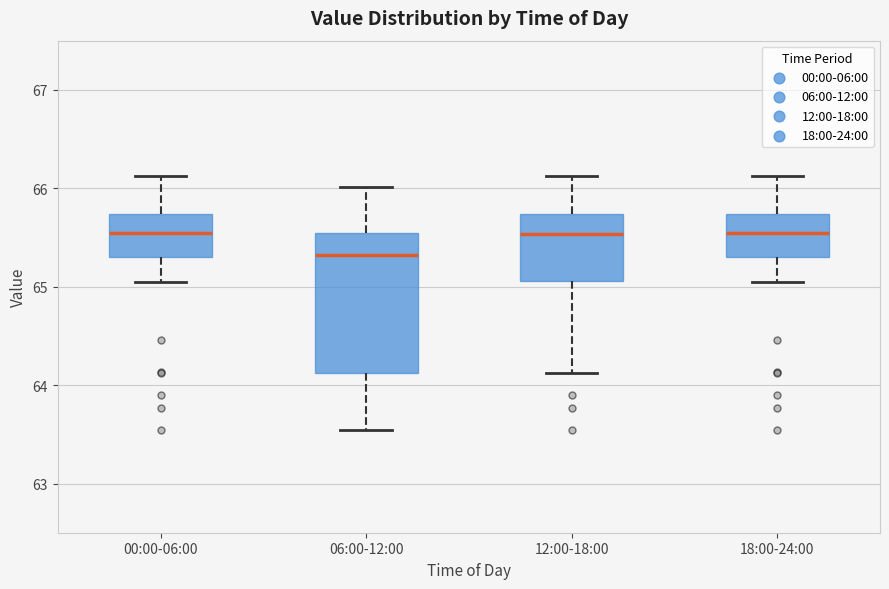

Reading left to right, read every box against the y-axis: the position of its median line, the range the box covers, and the ends of its whiskers. The values are not printed on the chart, so give them approximately, as read against the axis.

00:00-06:00: median 65.5, box 65.3 to 65.7, whiskers 65.1 to 66.1
06:00-12:00: median 65.3, box 64.1 to 65.6, whiskers 63.5 to 66.0
12:00-18:00: median 65.5, box 65.1 to 65.7, whiskers 64.1 to 66.1
18:00-24:00: median 65.5, box 65.3 to 65.7, whiskers 65.1 to 66.1